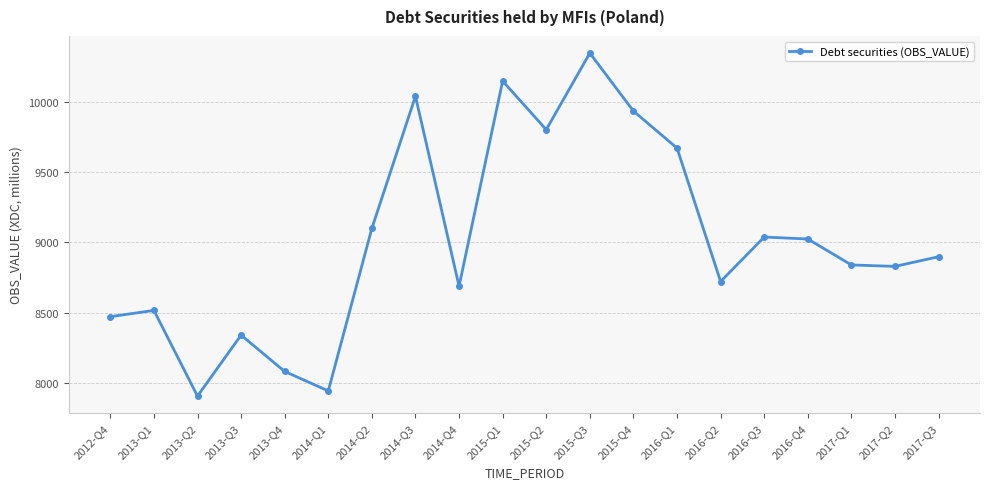

The value at 2015-Q1 is 16731.1. True or false?

False